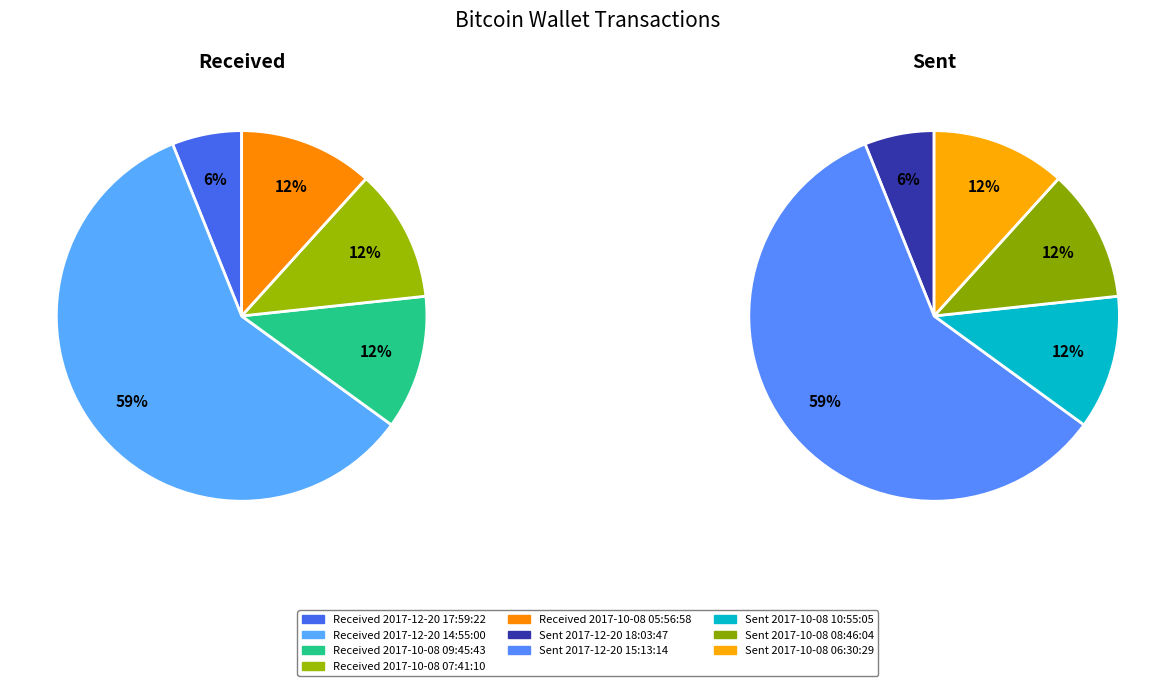

Between 7 and 8, which series saw the biggest shift?

sent